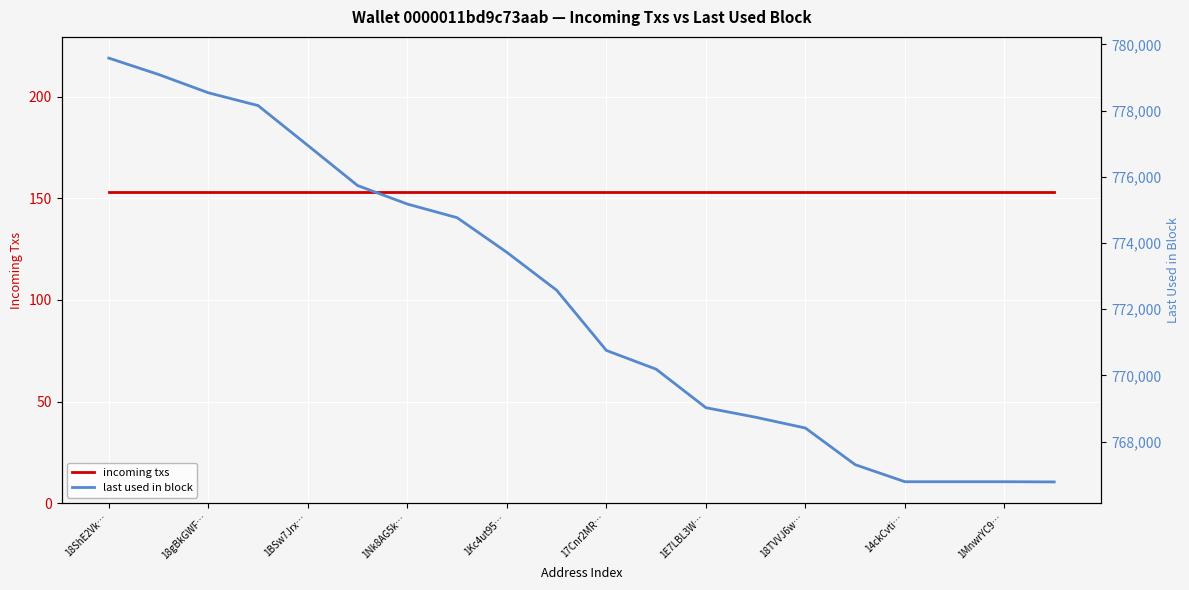

What is the greatest value displayed?

779589